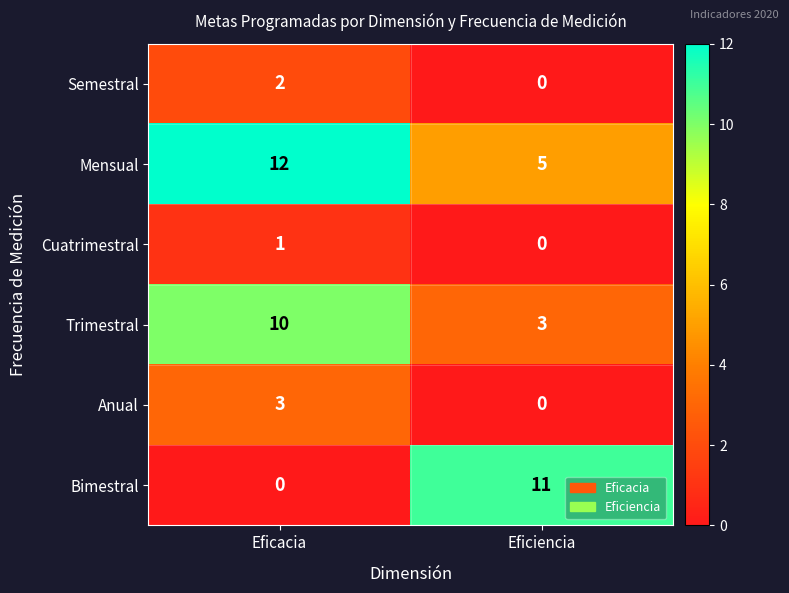

At which label does Anual reach its peak?

Eficacia